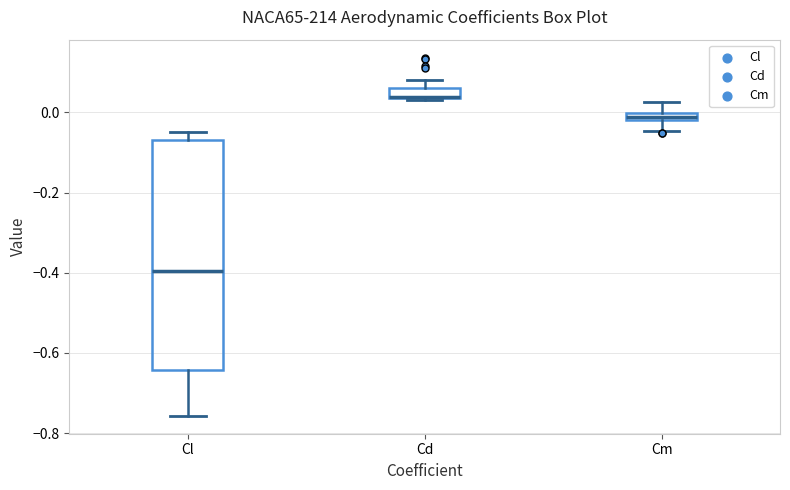

Where does the upper whisker of the box for Cm end on the y-axis? The values are not printed on the chart, so give them approximately, as read against the axis.

0.02